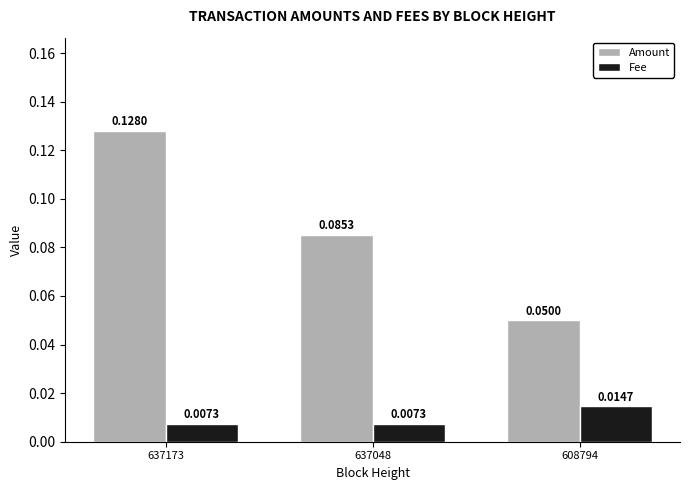

Which series has the largest total across all categories?

Amount